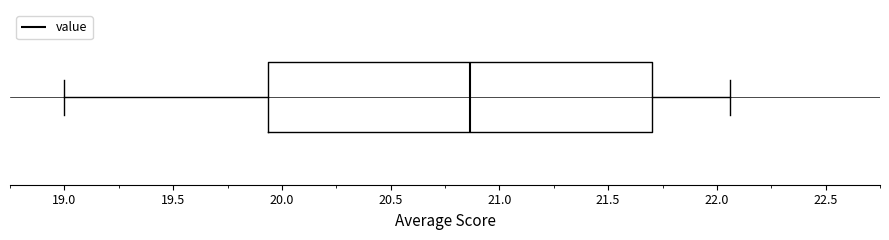

Where does the left whisker of the box end on the x-axis? The values are not printed on the chart, so give them approximately, as read against the axis.

19.00